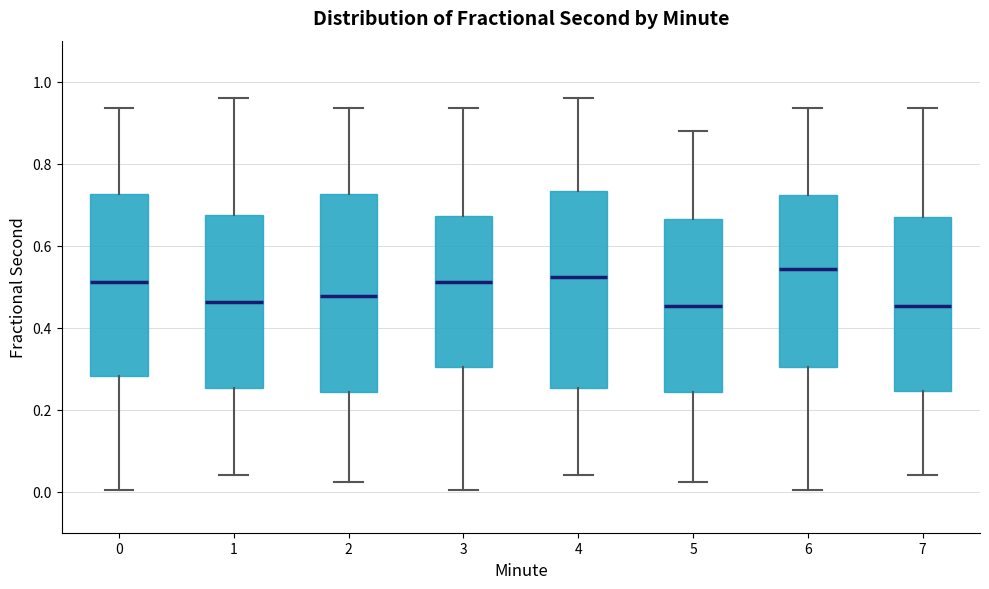

Reading left to right, read every box against the y-axis: the position of its median line, the range the box covers, and the ends of its whiskers. The values are not printed on the chart, so give them approximately, as read against the axis.

0: median 0.52, box 0.28 to 0.72, whiskers 0.00 to 0.94
1: median 0.46, box 0.26 to 0.68, whiskers 0.04 to 0.96
2: median 0.48, box 0.24 to 0.72, whiskers 0.02 to 0.94
3: median 0.52, box 0.30 to 0.68, whiskers 0.00 to 0.94
4: median 0.52, box 0.26 to 0.74, whiskers 0.04 to 0.96
5: median 0.46, box 0.24 to 0.66, whiskers 0.02 to 0.88
6: median 0.54, box 0.30 to 0.72, whiskers 0.00 to 0.94
7: median 0.46, box 0.24 to 0.66, whiskers 0.04 to 0.94